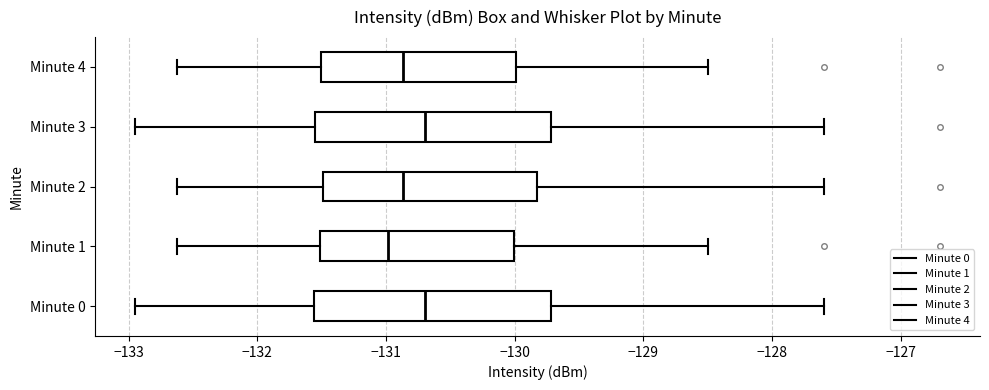

Which box has the furthest to the left median line?

Minute 1